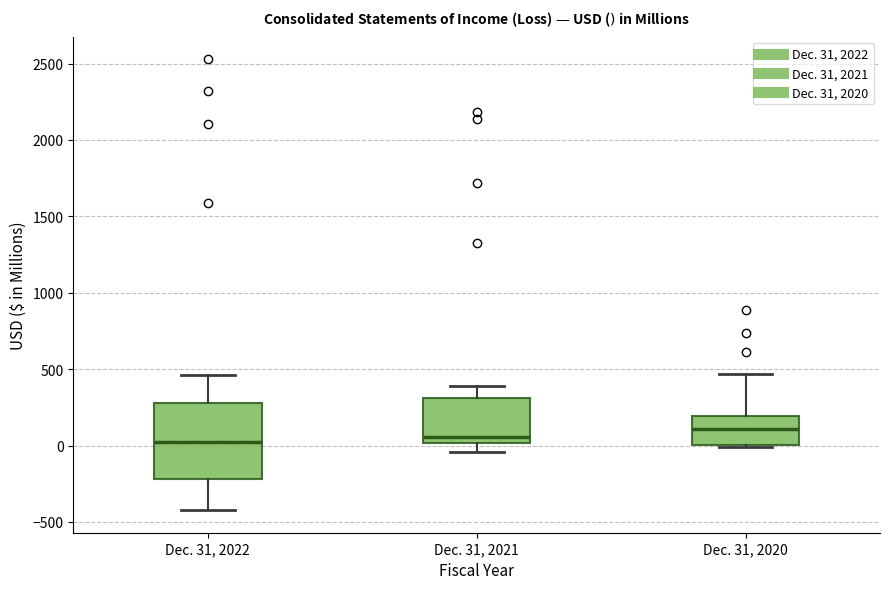

Which box is the tallest, from its lower edge to its upper edge?

Dec. 31, 2022